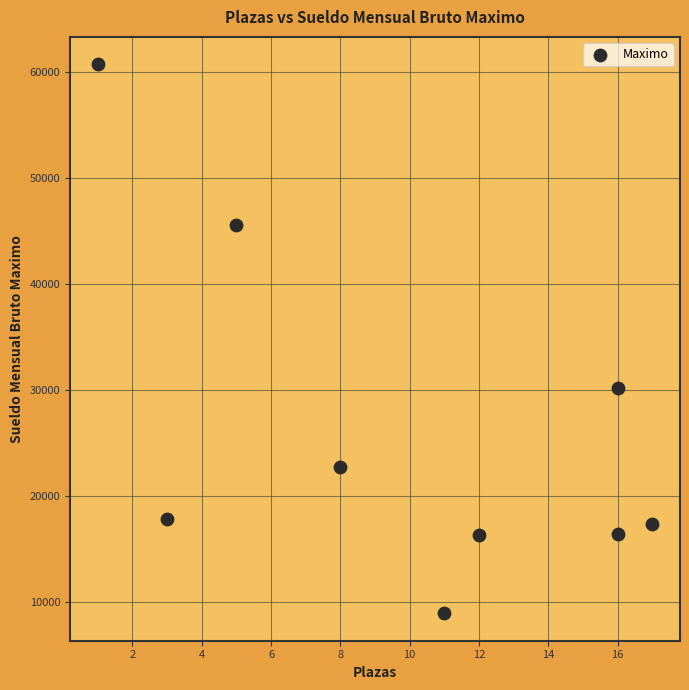

What is the average X value?

9.9